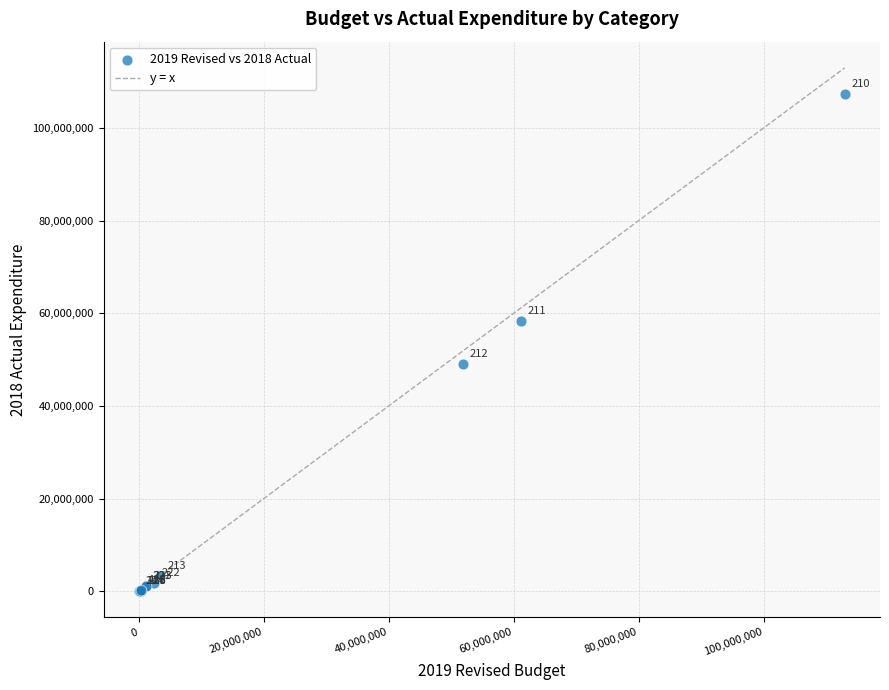

What Y value in the scatter plot is closest to 53659304?

49012482